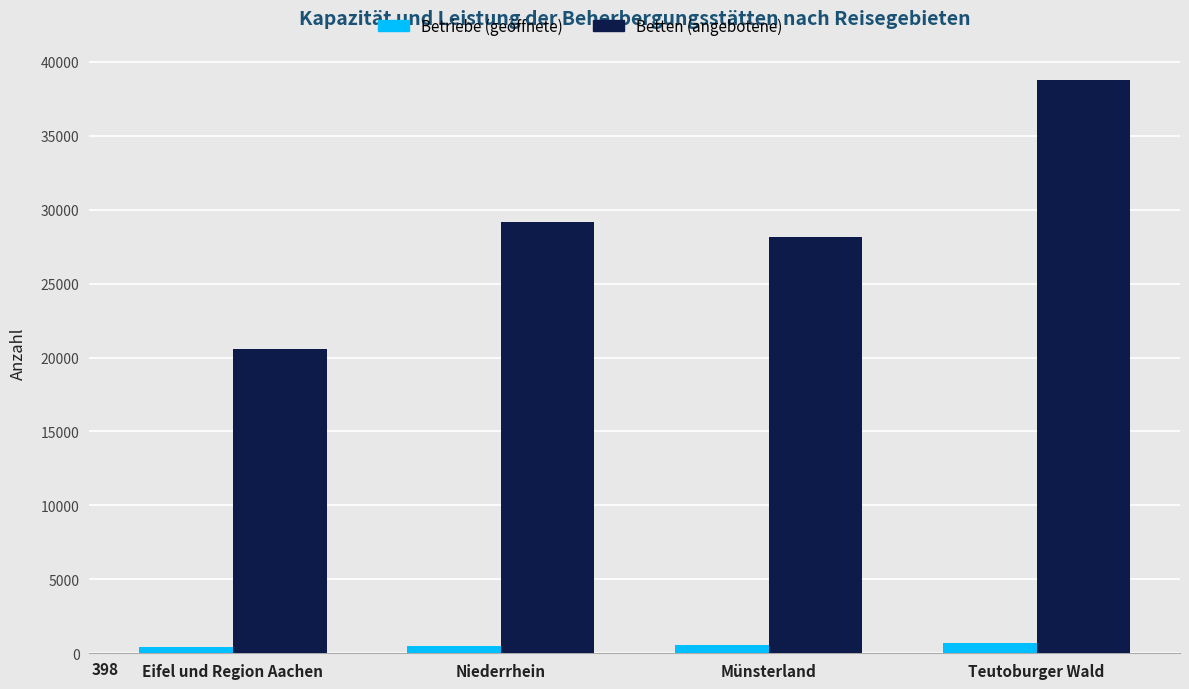

What is the difference between the maximum and minimum values in the Betriebe (geöffnete) series?

291